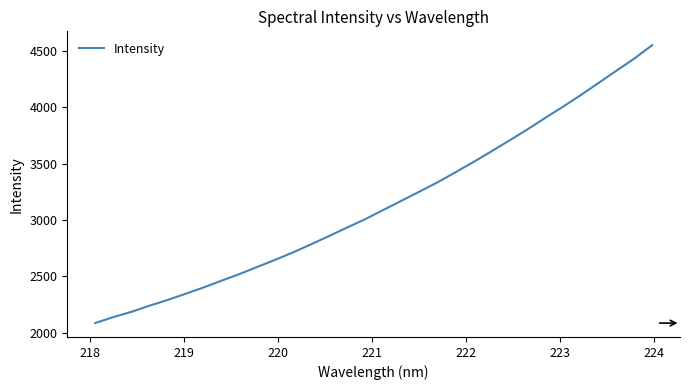

What is the smallest value displayed?

2086.8